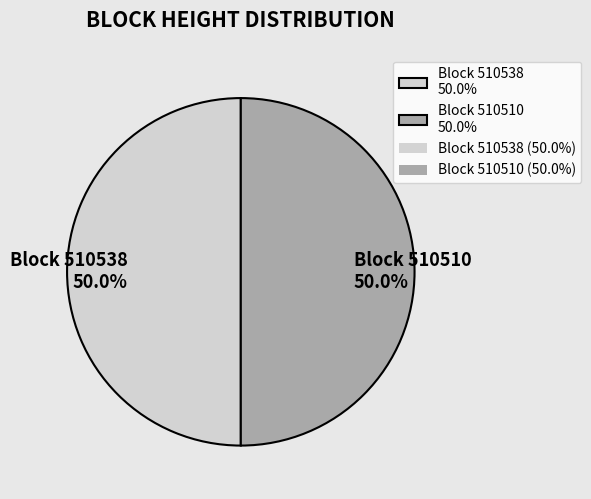

Approximately how many times larger is the value at Block 510510 50.0% compared to Block 510538 50.0%?

1.0